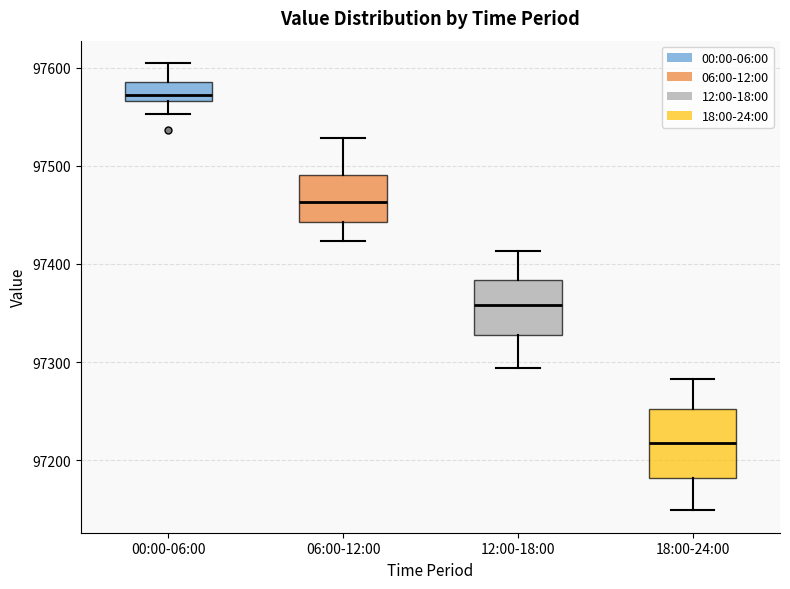

Which box has the highest median line?

00:00-06:00